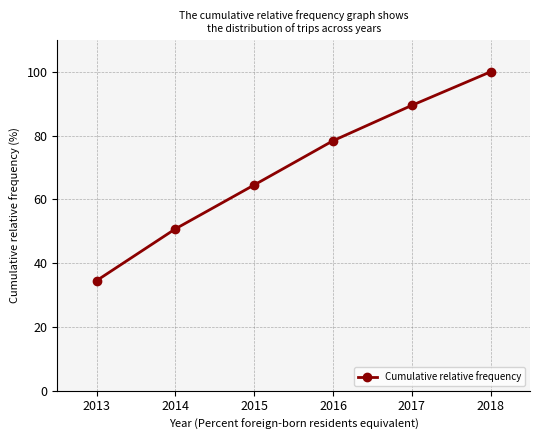

How many lines are shown in the chart?

1